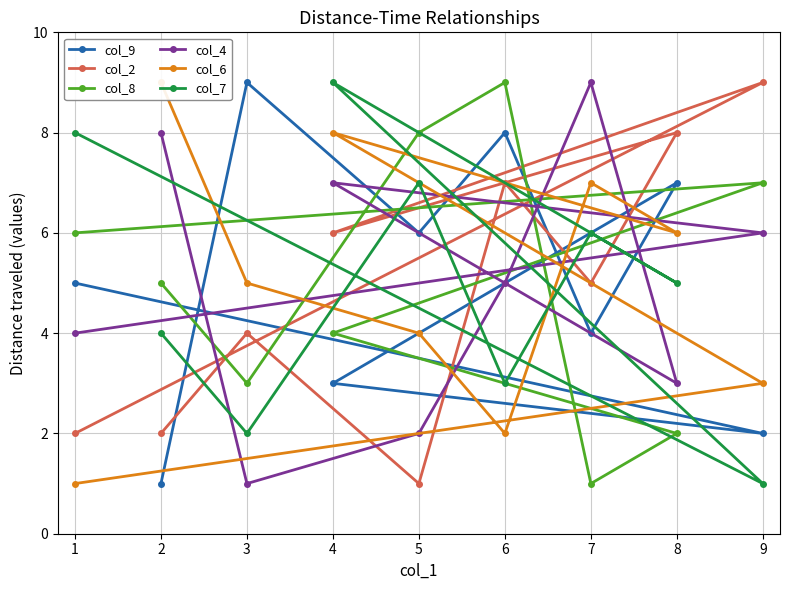

List the labels in order of col_7 value, smallest first.

9, 3, 6, 2, 8, 7, 5, 1, 4